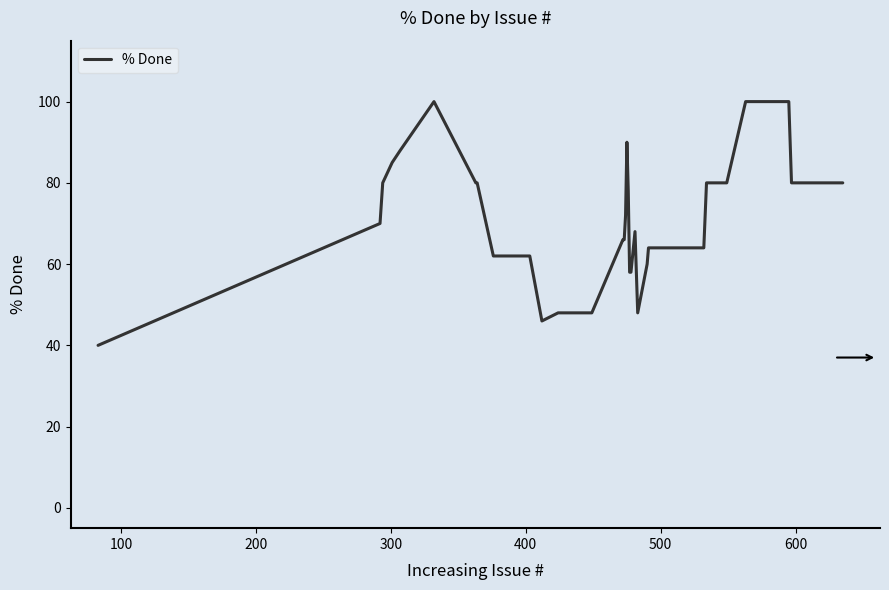

What is the maximum value shown in the chart?

100